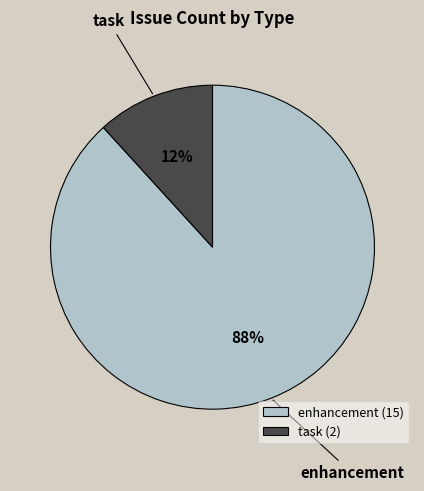

What is the largest slice in the pie chart?

enhancement